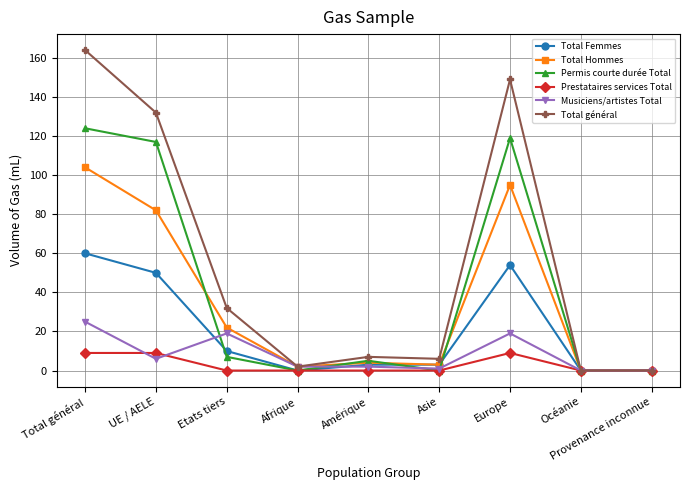

What is the difference between the maximum and second lowest values in the Total général series?

164